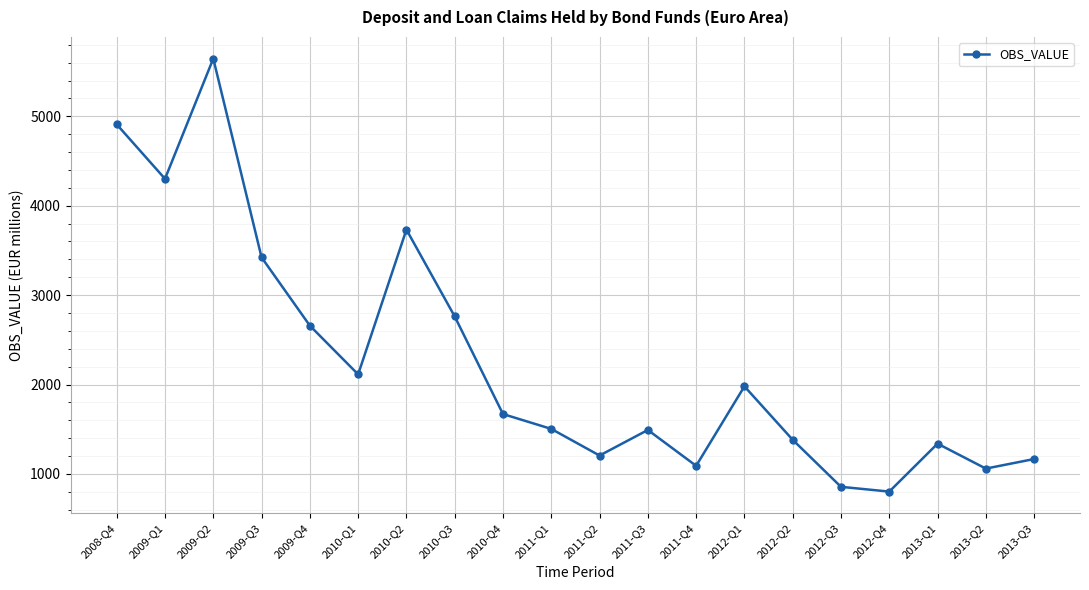

Which category has the highest value across all series?

2009-Q2